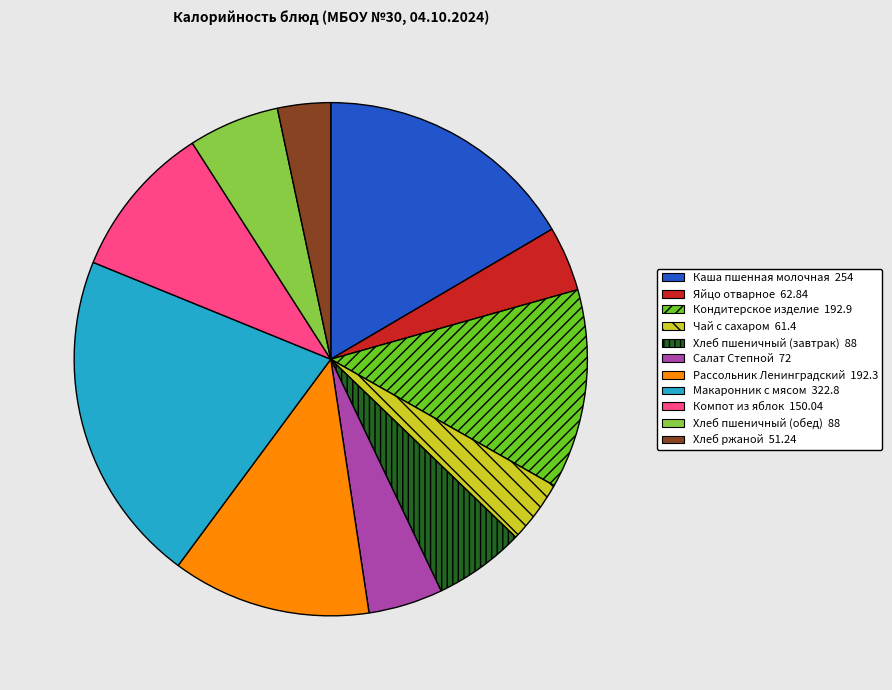

What is the smallest slice in the pie chart?

Хлеб ржаной